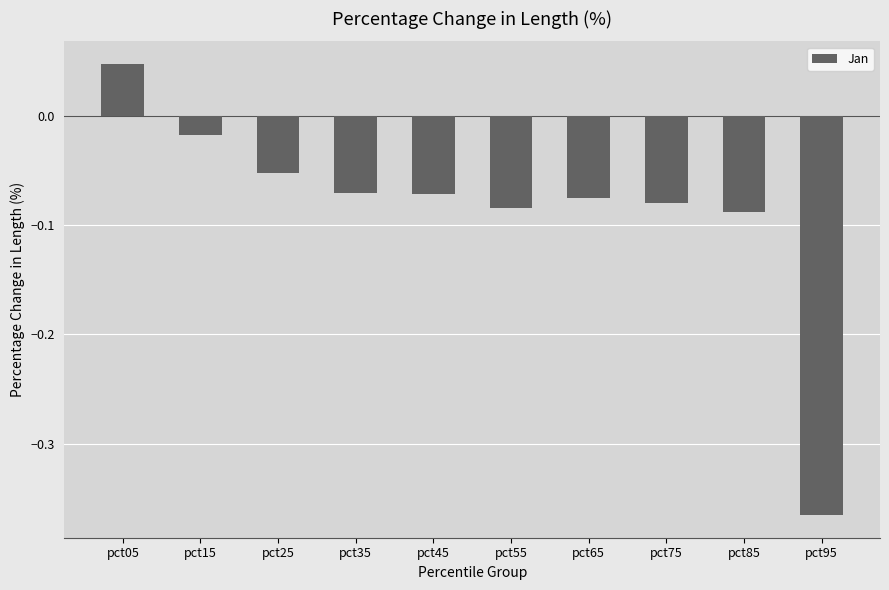

How many data points are less than 0?

9